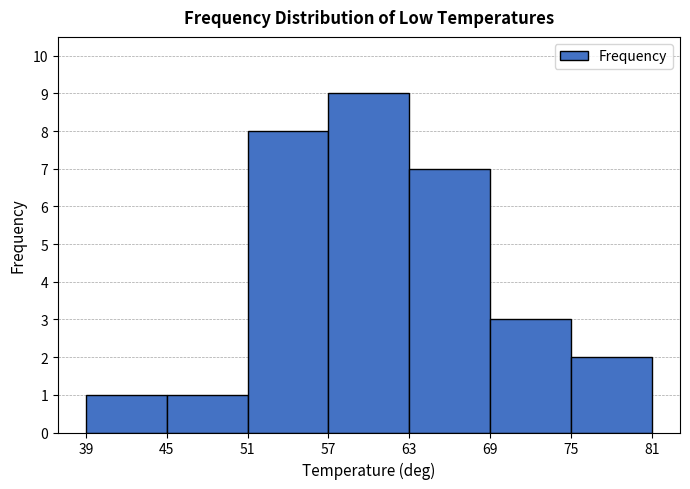

What is the height of the bar covering 57 to 63 on the x-axis? The values are not printed on the chart, so give them approximately, as read against the axis.

9